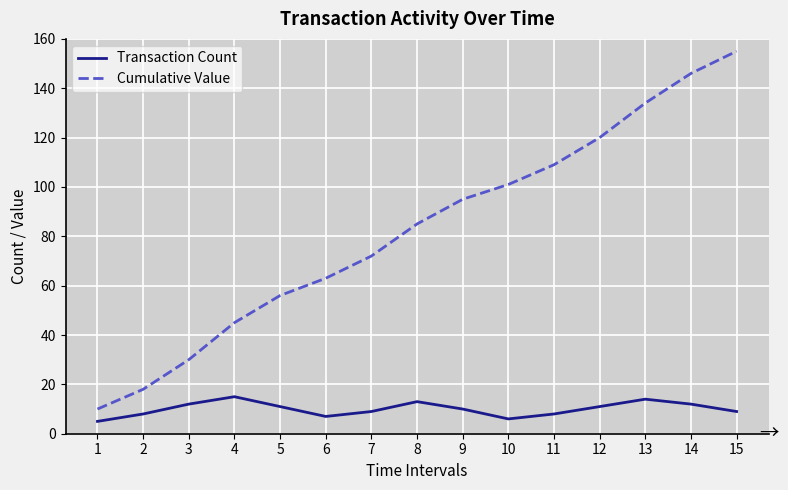

The value of Transaction Count at 11 is 3. True or false?

False